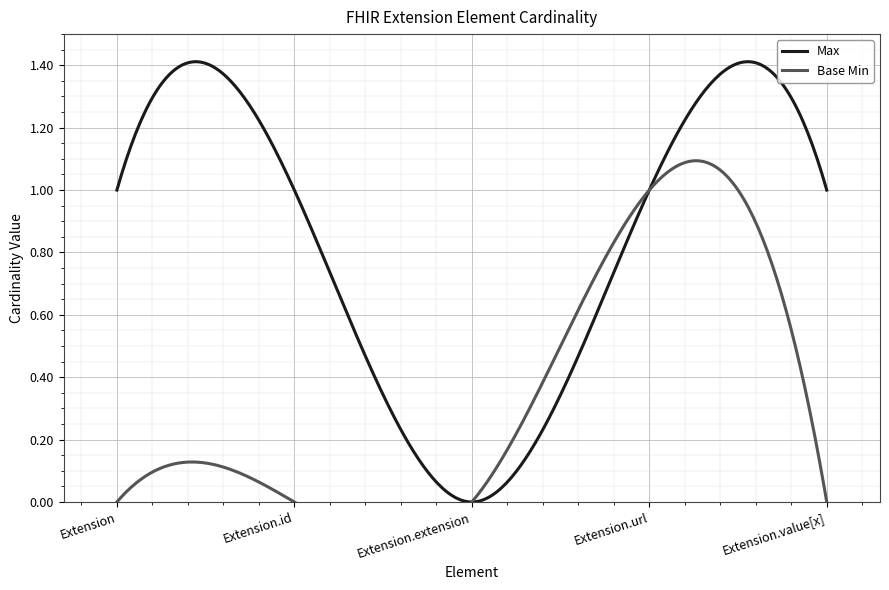

Which series has the largest range (max minus min)?

Max